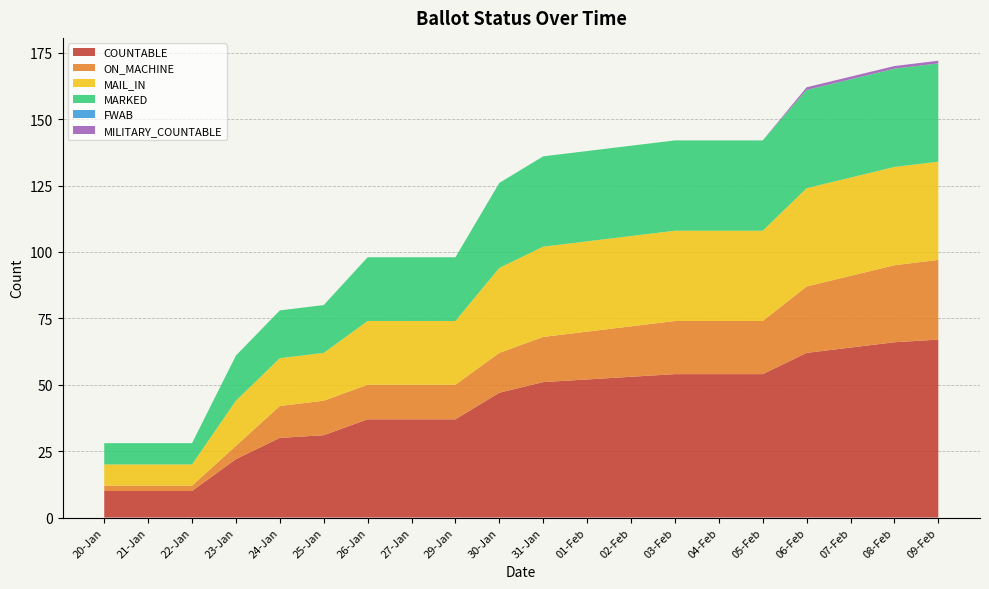

Reading left to right, extract all data points from this chart.

COUNTABLE: 10	10	10	22	30	31	37	37	37	47	51	52	53	54	54	54	62	64	66	67
ON_MACHINE: 2	2	2	5	12	13	13	13	13	15	17	18	19	20	20	20	25	27	29	30
MAIL_IN: 8	8	8	17	18	18	24	24	24	32	34	34	34	34	34	34	37	37	37	37
MARKED: 8	8	8	17	18	18	24	24	24	32	34	34	34	34	34	34	37	37	37	37
FWAB: 0	0	0	0	0	0	0	0	0	0	0	0	0	0	0	0	0	0	0	0
MILITARY_COUNTABLE: 0	0	0	0	0	0	0	0	0	0	0	0	0	0	0	0	1	1	1	1